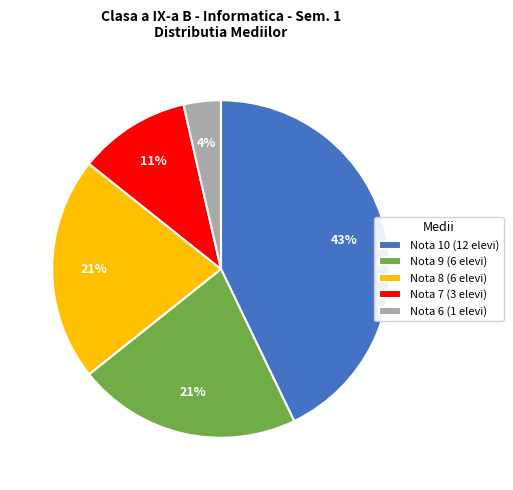

Count the number of slices in the pie.

5